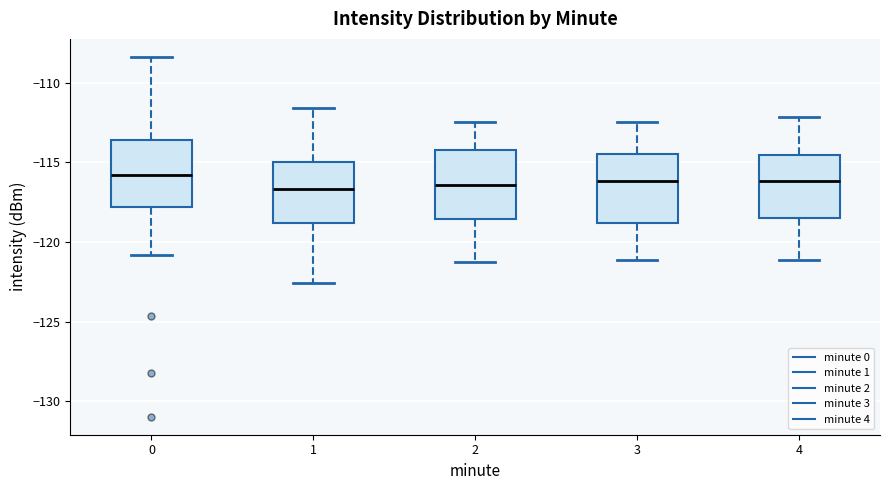

Where does the lower whisker of the box at x = 2 end on the y-axis? The values are not printed on the chart, so give them approximately, as read against the axis.

-121.0